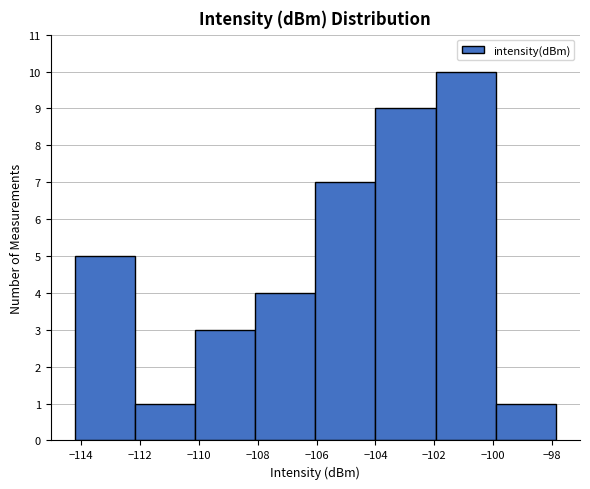

What is the height of the bar covering -106.0 to -104.0 on the x-axis? Neither the bar edges nor the heights are printed on the chart, so give them approximately, as read against the axes.

7